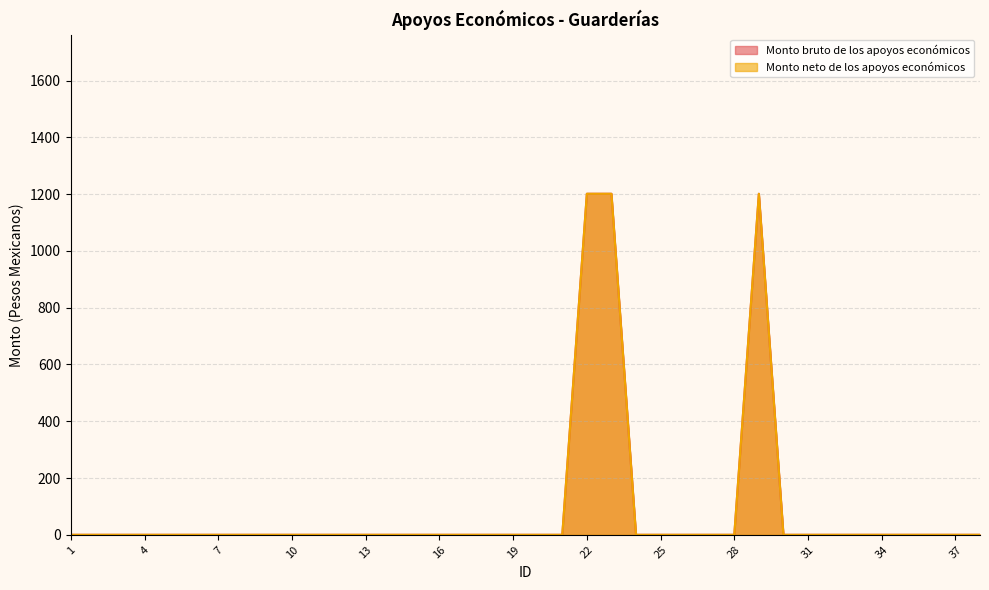

Reading left to right, extract all data points from this chart.

Monto bruto de los apoyos económicos: 0.0	0.0	0.0	0.0	0.0	0.0	0.0	0.0	0.0	0.0	0.0	0.0	0.0	0.0	0.0	0.0	0.0	0.0	0.0	0.0	0.0	1201.2	1201.2	0.0	0.0	0.0	0.0	0.0	1201.2	0.0	0.0	0.0	0.0	0.0	0.0	0.0	0.0	0.0
Monto neto de los apoyos económicos: 0.0	0.0	0.0	0.0	0.0	0.0	0.0	0.0	0.0	0.0	0.0	0.0	0.0	0.0	0.0	0.0	0.0	0.0	0.0	0.0	0.0	1201.2	1201.2	0.0	0.0	0.0	0.0	0.0	1201.2	0.0	0.0	0.0	0.0	0.0	0.0	0.0	0.0	0.0